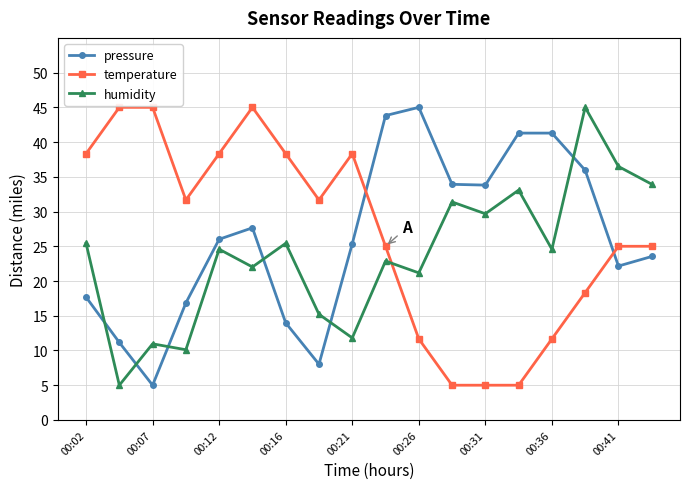

What is the lowest value of the temperature series?

5.0